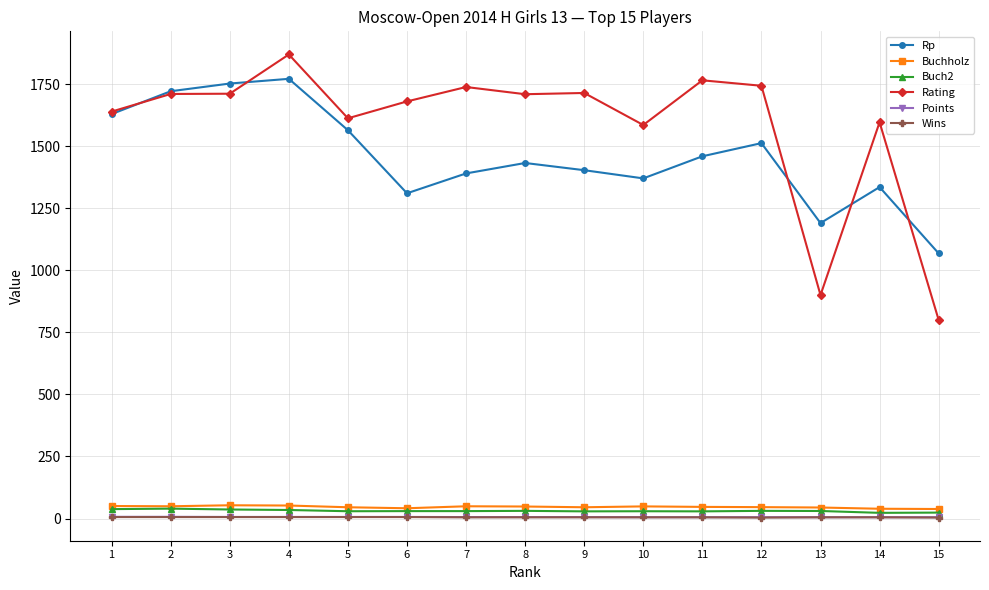

The value of Wins at 13 is 5.0. True or false?

True